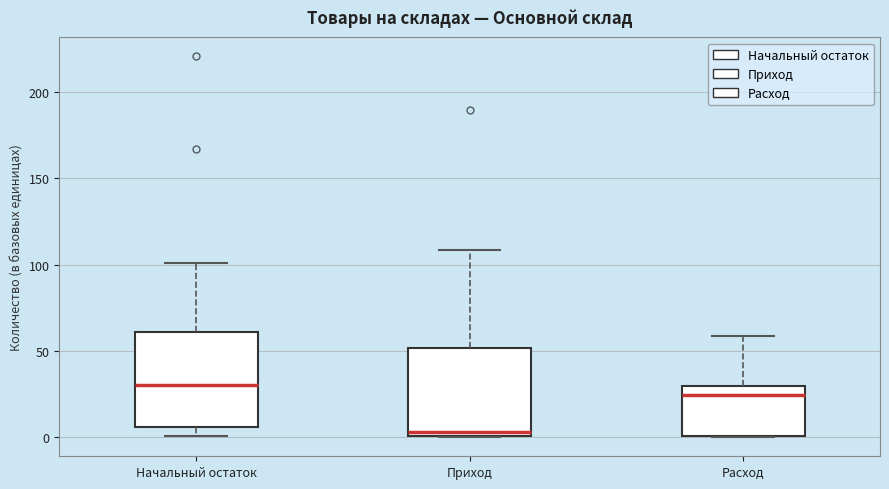

Reading left to right, transcribe this box plot: for each box, give where its median line is, the range the box spans, and where its two whiskers end, as read against the y-axis. The values are not printed on the chart, so give them approximately, as read against the axis.

Начальный остаток: median 30, box 5 to 60, whiskers 0 to 100
Приход: median 5, box 0 to 50, whiskers 0 to 110
Расход: median 25, box 0 to 30, whiskers 0 to 60